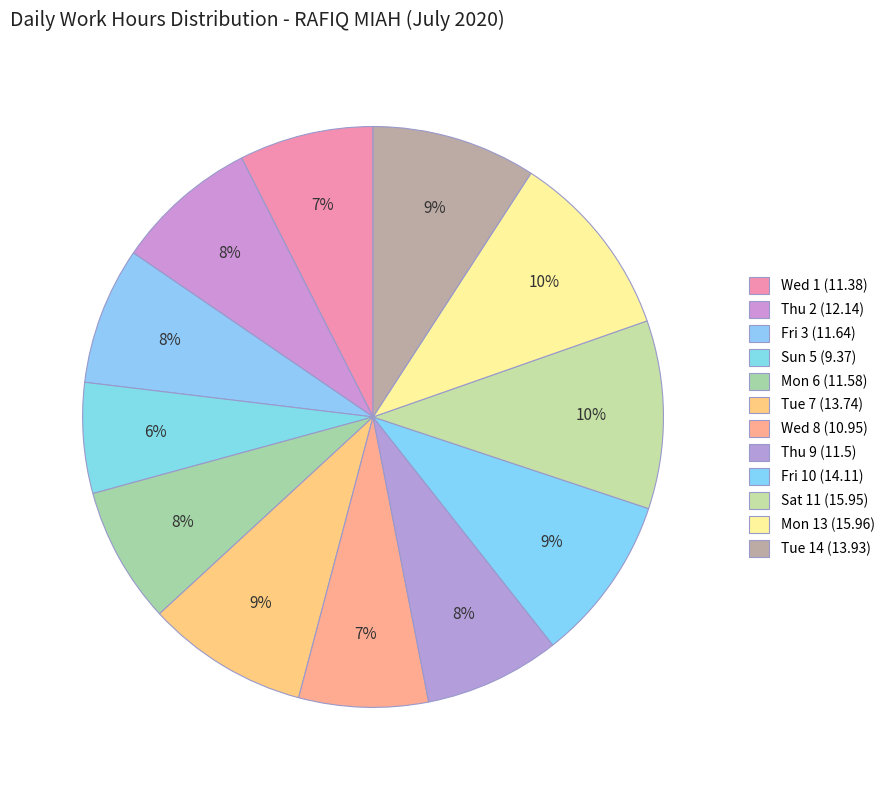

Count the number of slices in the pie.

12